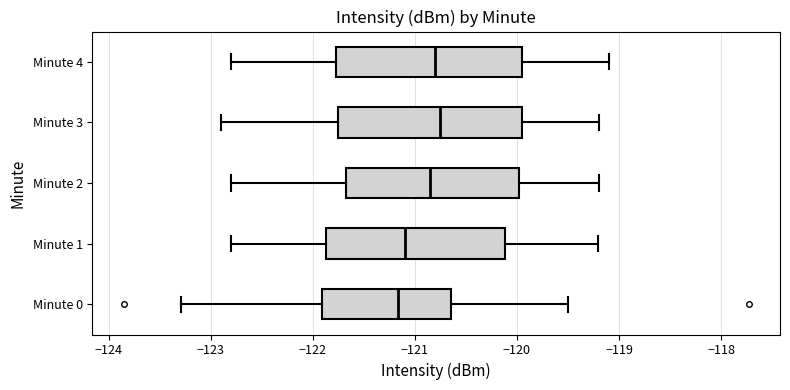

Where is the left edge of the box for Minute 4 on the x-axis? The values are not printed on the chart, so give them approximately, as read against the axis.

-121.8